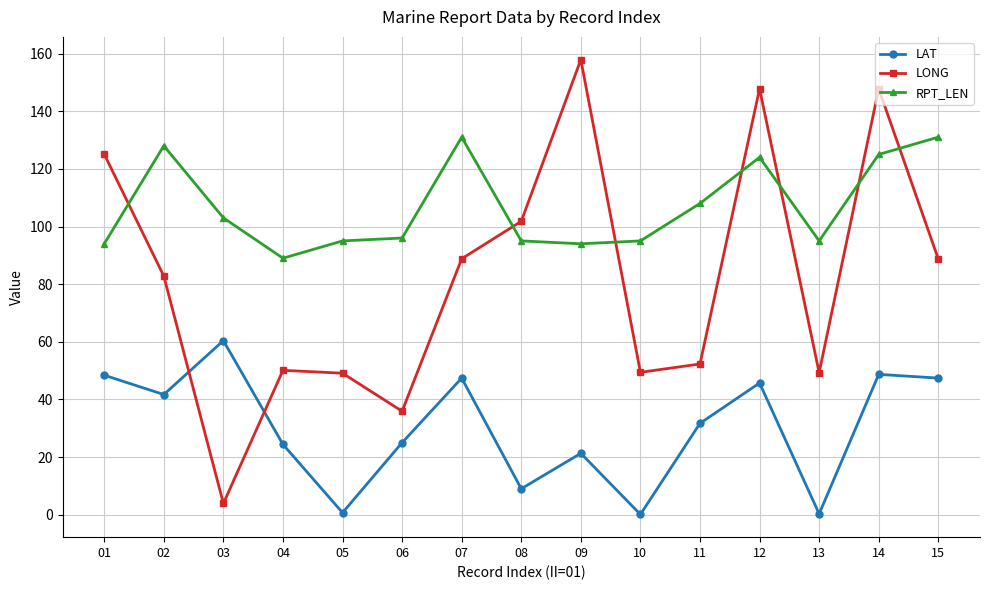

What is the value of the RPT_LEN point at the 12th from the left?

124.0